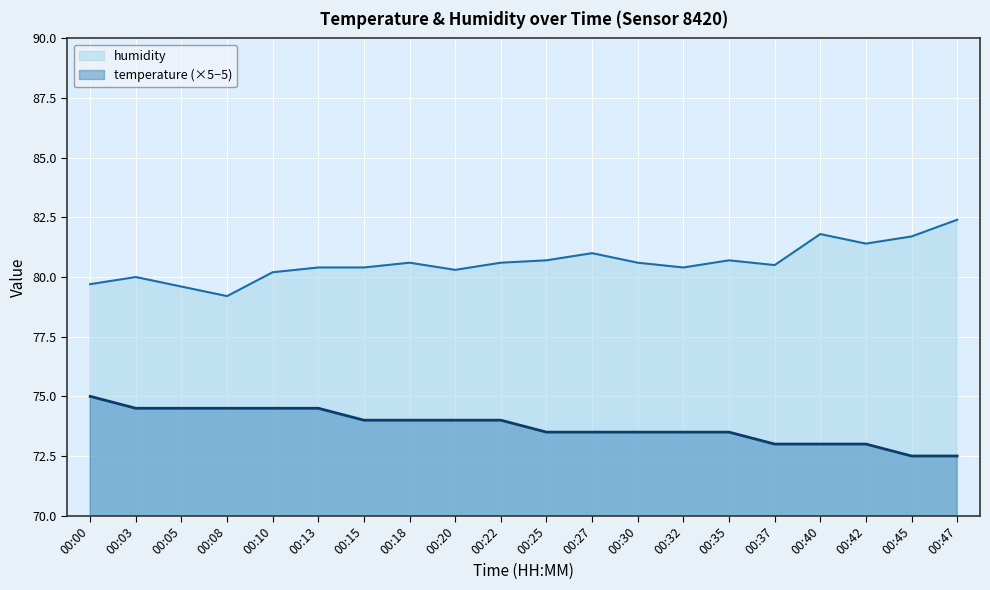

What is the difference between the highest and lowest values at 00:05?

5.1